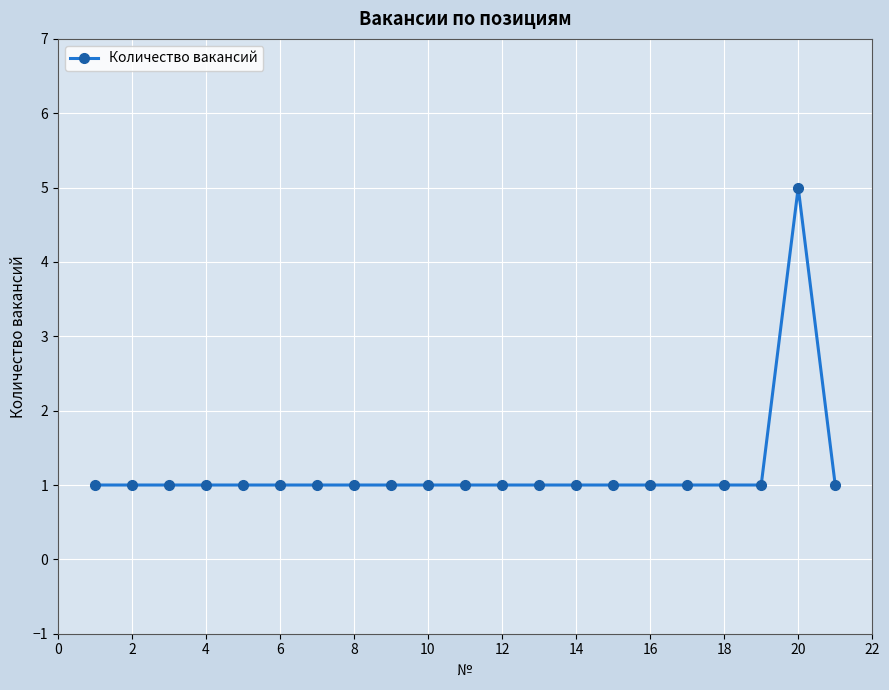

What is the difference between the maximum and minimum values?

4